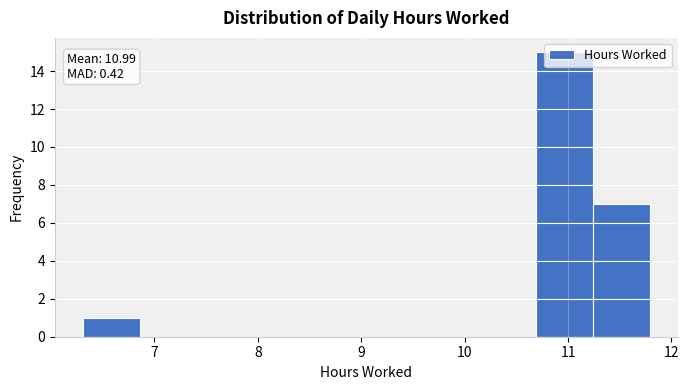

Which range on the x-axis has the tallest bar?

10.7 to 11.2